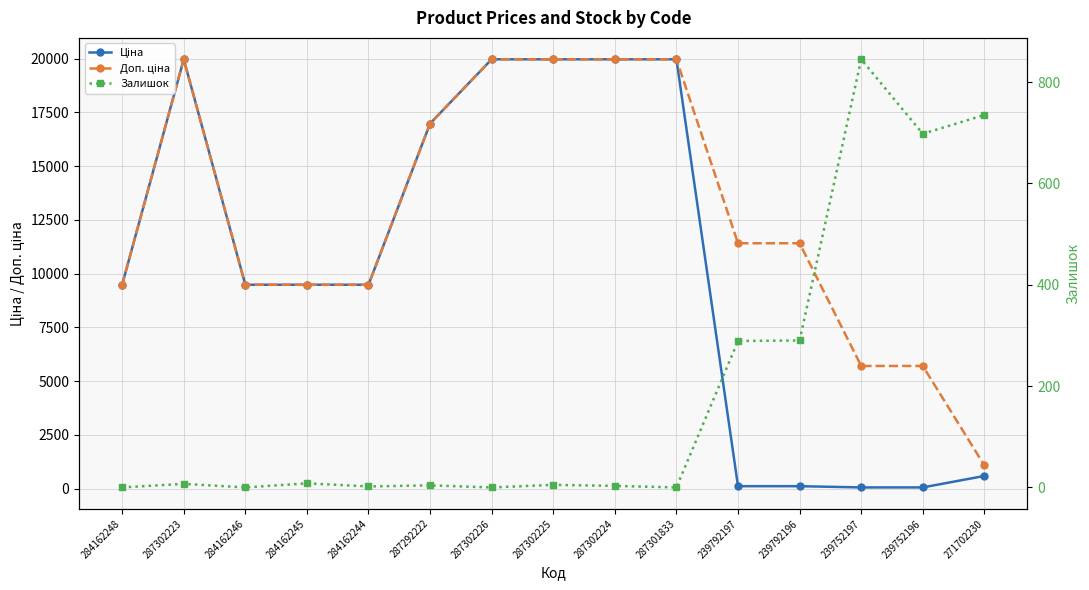

What is the total value across all series at 284162246?

18960.1